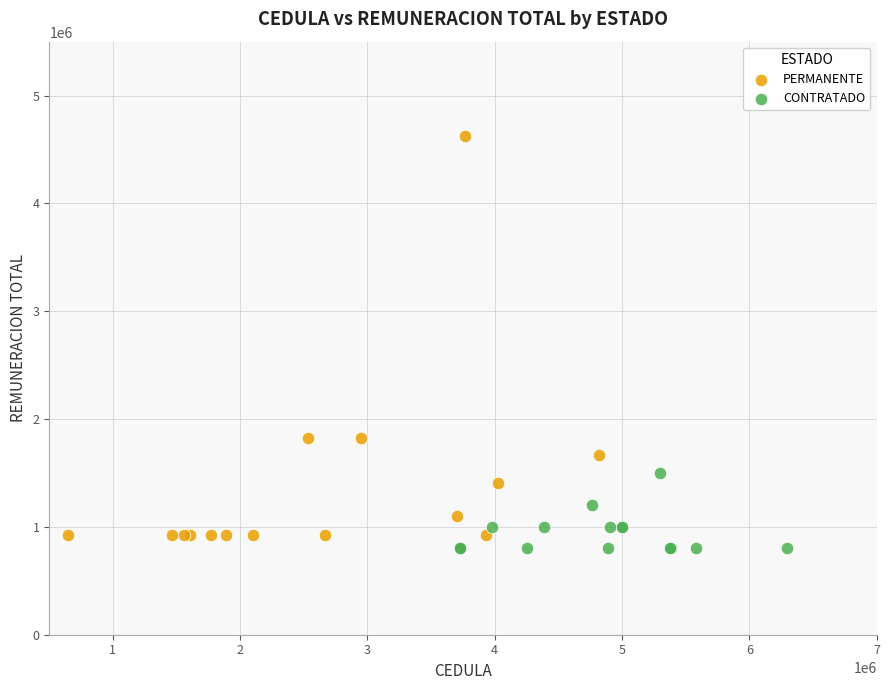

Which series reaches the maximum Y coordinate?

PERMANENTE